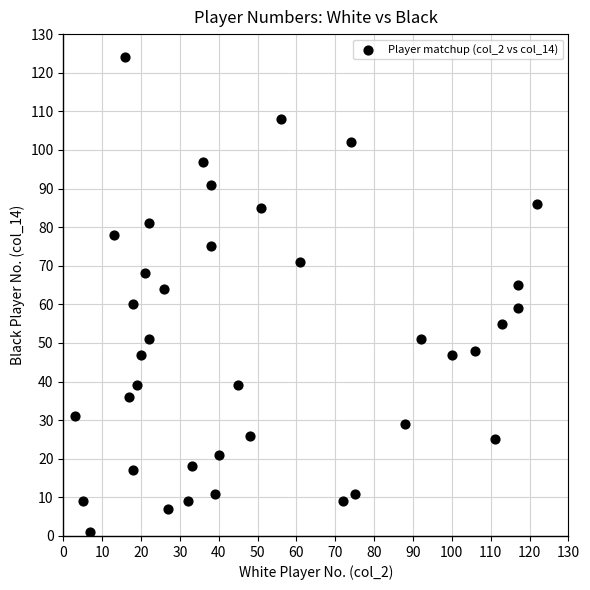

What is the range of Y values (max minus min)?

123